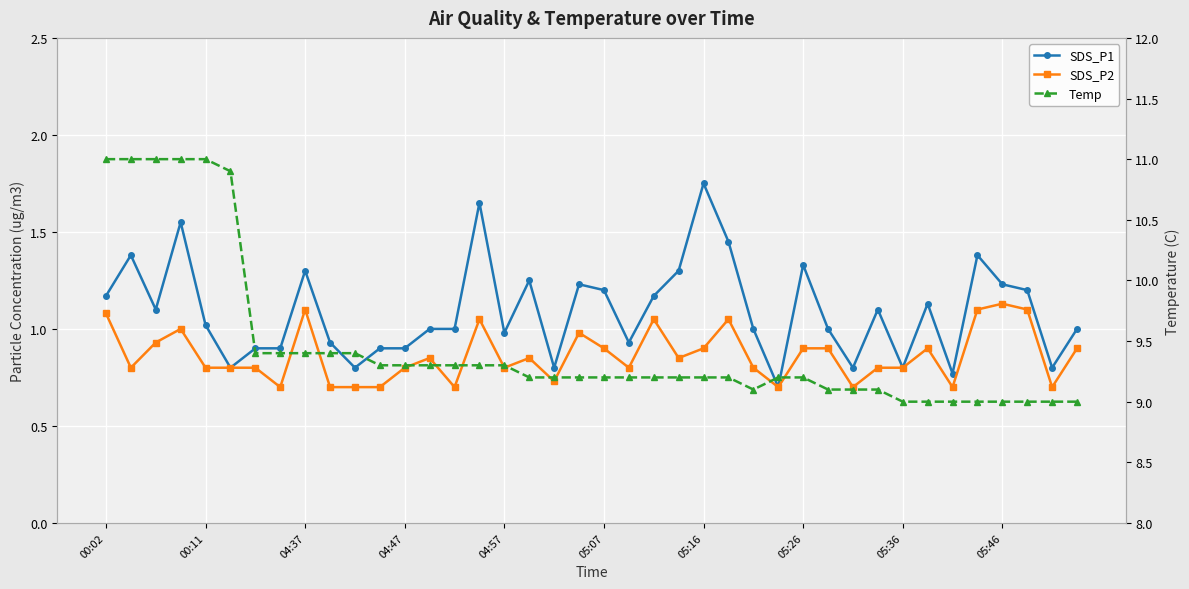

What is the difference between the second highest and second lowest values in the SDS_P1 series?

0.9